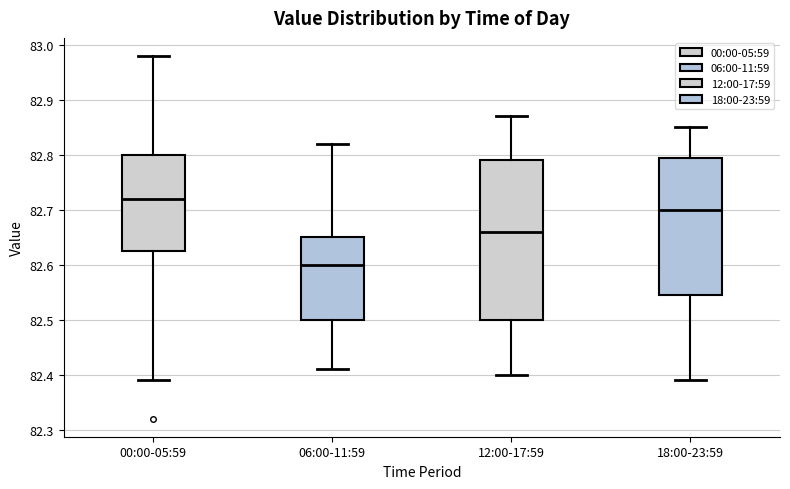

Reading left to right, transcribe this box plot: for each box, give where its median line is, the range the box spans, and where its two whiskers end, as read against the y-axis. The values are not printed on the chart, so give them approximately, as read against the axis.

00:00-05:59: median 82.72, box 82.63 to 82.80, whiskers 82.39 to 82.98
06:00-11:59: median 82.60, box 82.50 to 82.65, whiskers 82.41 to 82.82
12:00-17:59: median 82.66, box 82.50 to 82.79, whiskers 82.40 to 82.87
18:00-23:59: median 82.70, box 82.55 to 82.80, whiskers 82.39 to 82.85